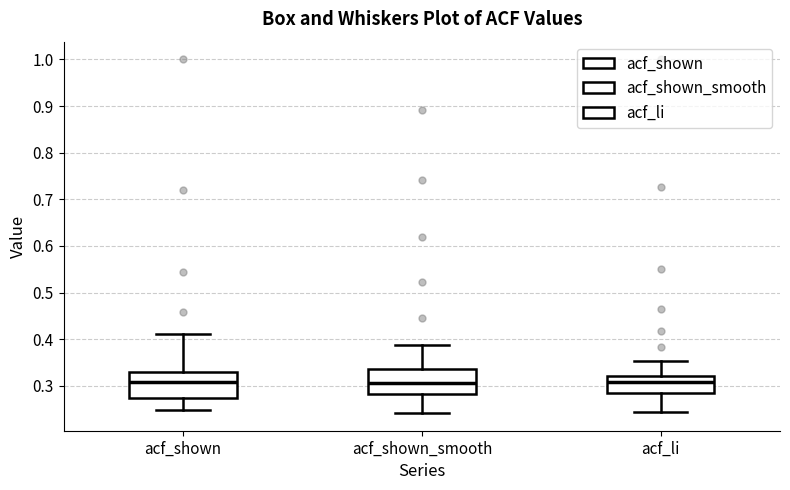

Where is the lower edge of the box for acf_shown_smooth on the y-axis? The values are not printed on the chart, so give them approximately, as read against the axis.

0.28